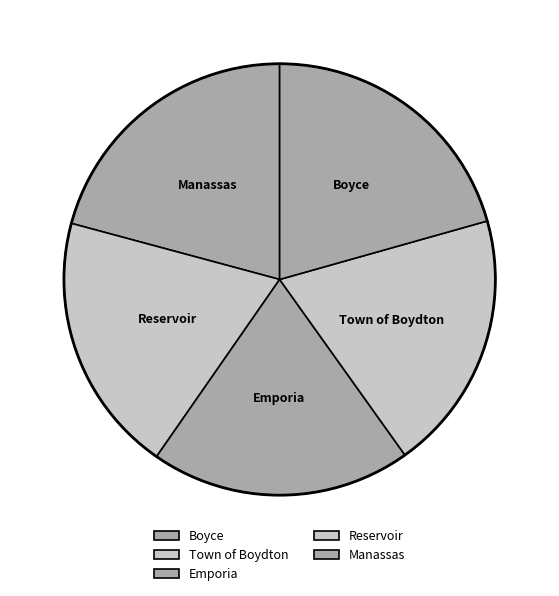

What percentage do Reservoir and Manassas together represent?

40.1%